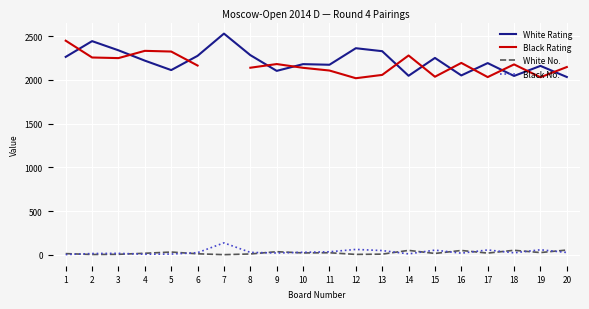

What is the average value of the White No. series?

22